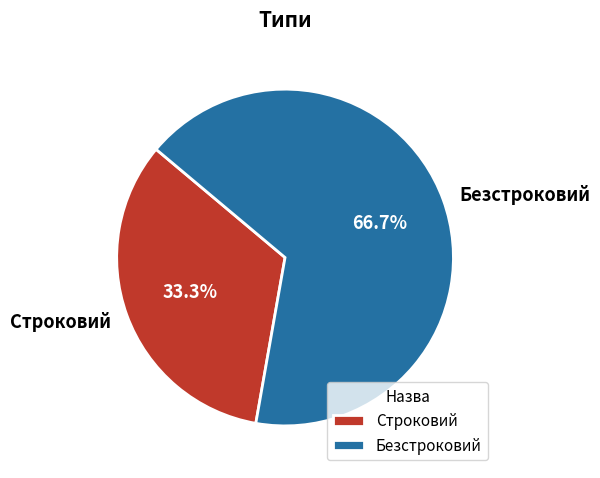

Does Безстроковий represent more than half of the total?

Yes